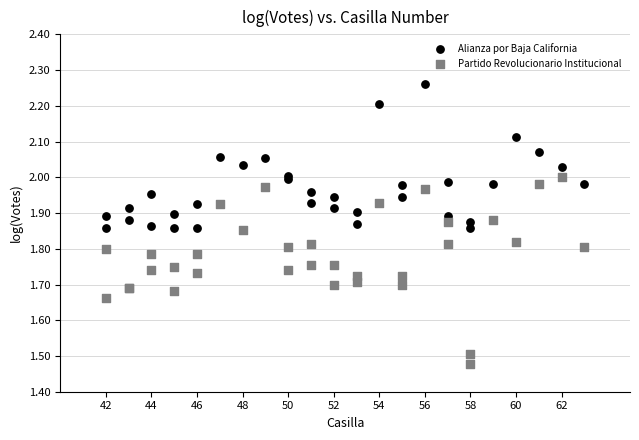

Which series contains the highest Y value?

Alianza por Baja California